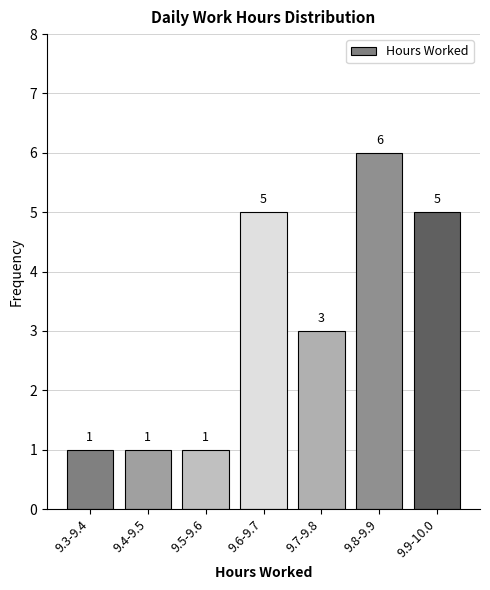

Reading right to left, transcribe all the data shown in this chart.

5	6	3	5	1	1	1